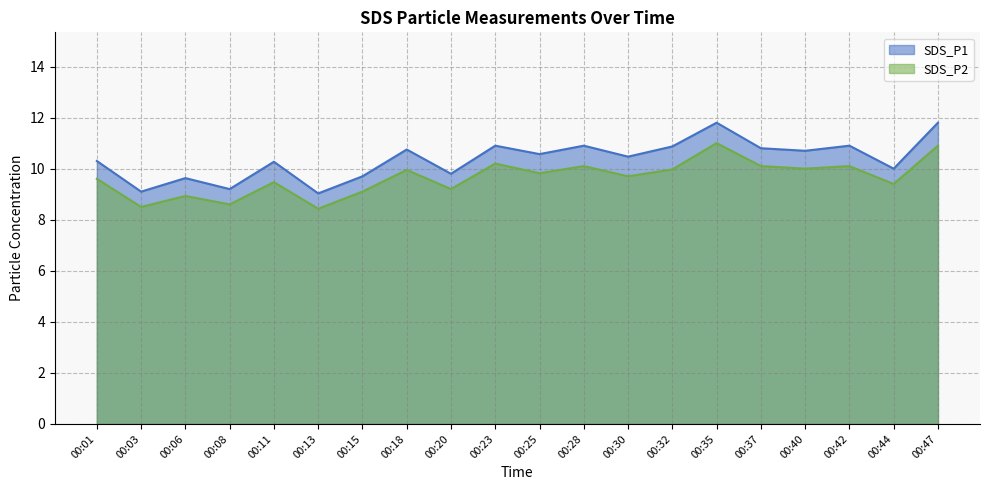

Which category has the lowest value in the SDS_P2 series?

00:13